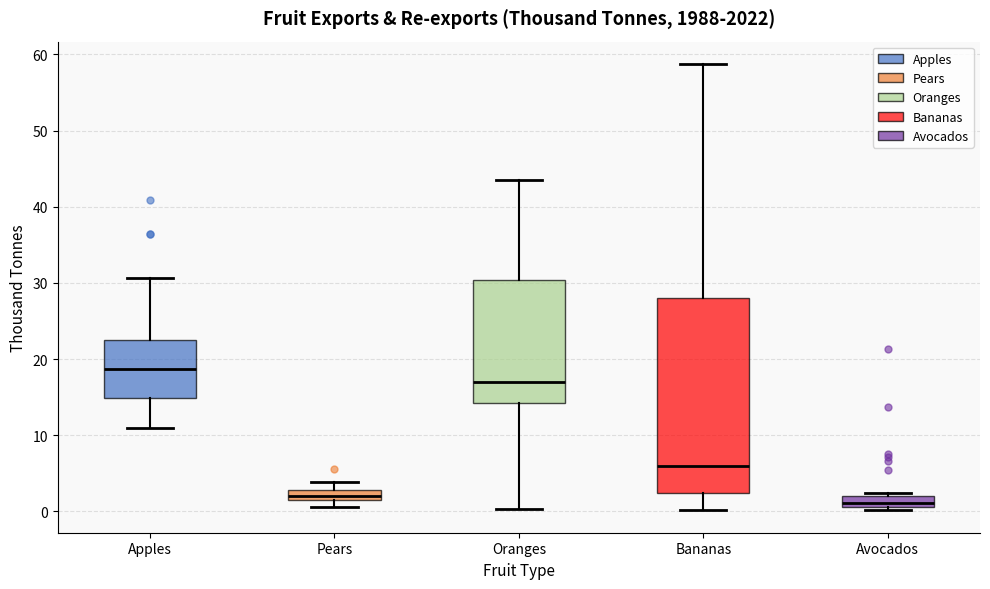

Where is the lower edge of the box for Pears on the y-axis? The values are not printed on the chart, so give them approximately, as read against the axis.

1